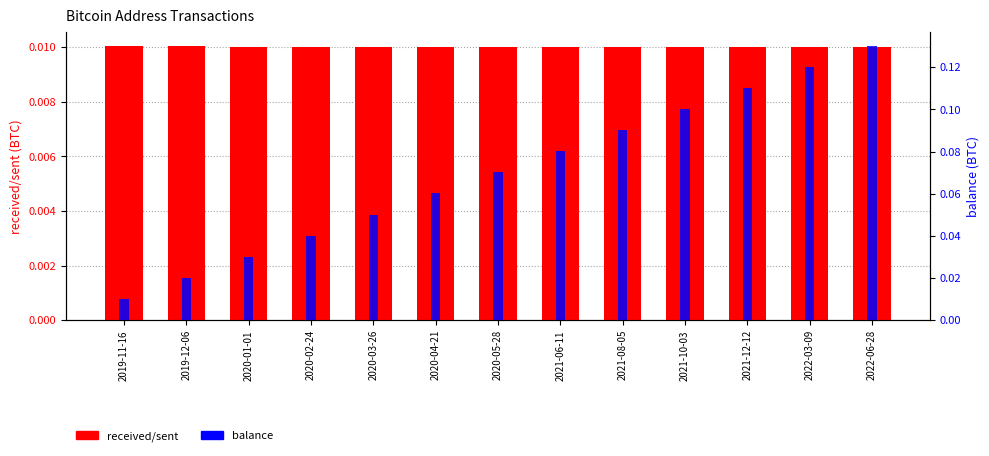

What is the total value across all series at 2020-03-26?

0.1